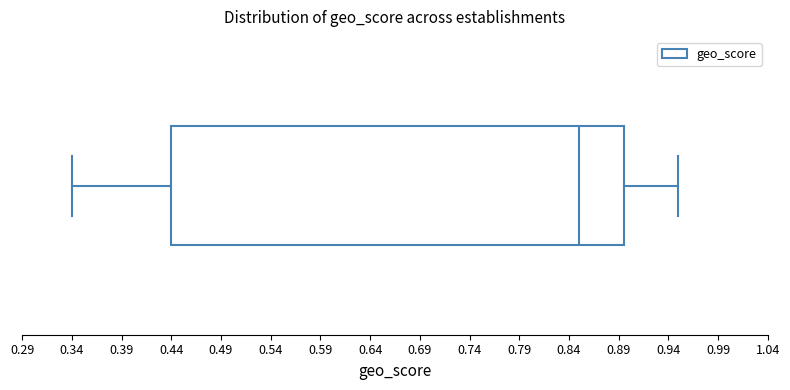

Read this box plot against the x-axis: the position of the median line, the range covered by the box, and the ends of both whiskers. The values are not printed on the chart, so give them approximately, as read against the axis.

median 0.850, box 0.440 to 0.895, whiskers 0.340 to 0.950